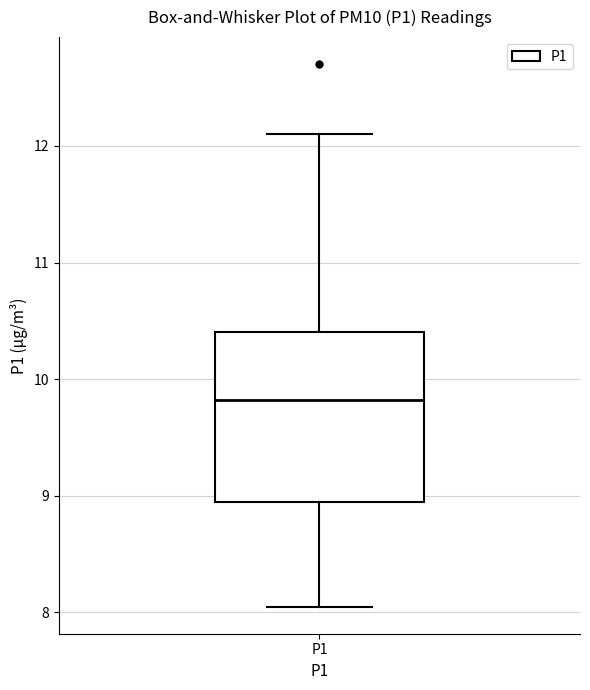

Read this box plot against the y-axis: the position of the median line, the range covered by the box, and the ends of both whiskers. The values are not printed on the chart, so give them approximately, as read against the axis.

median 9.8, box 9.0 to 10.4, whiskers 8.1 to 12.1